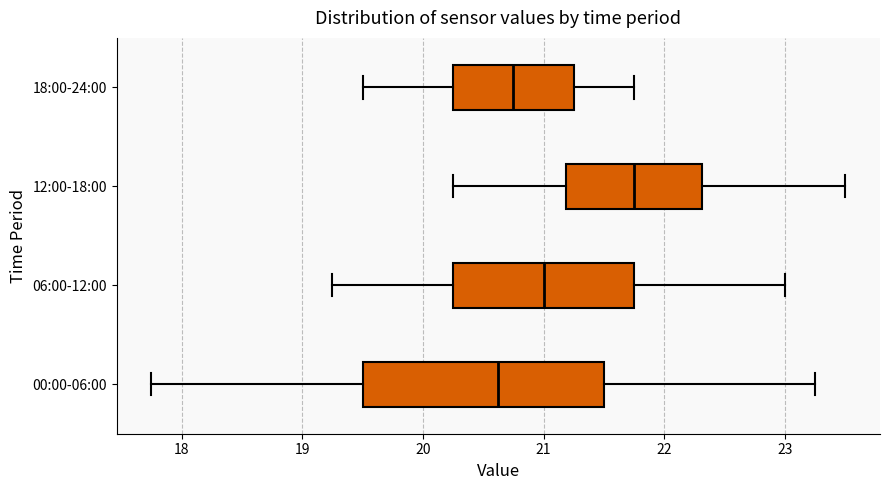

Which box is the widest, from its left edge to its right edge?

00:00-06:00